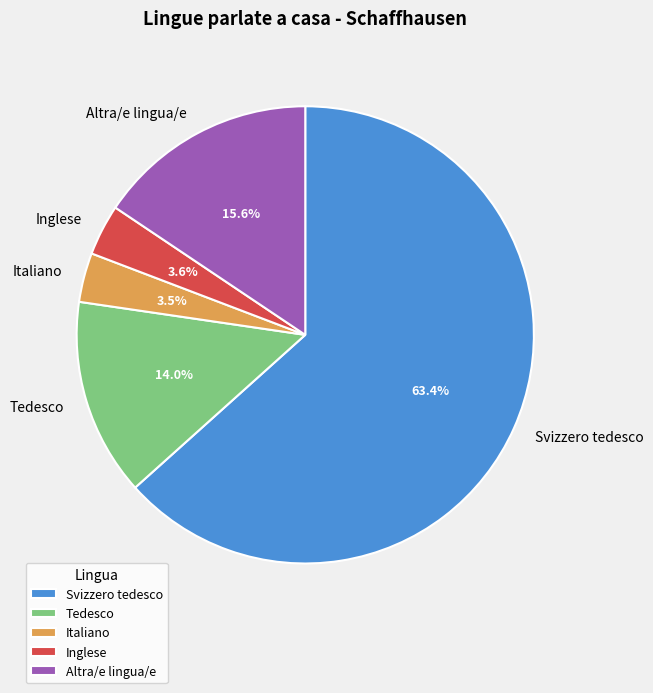

How many slices are in this pie chart?

5